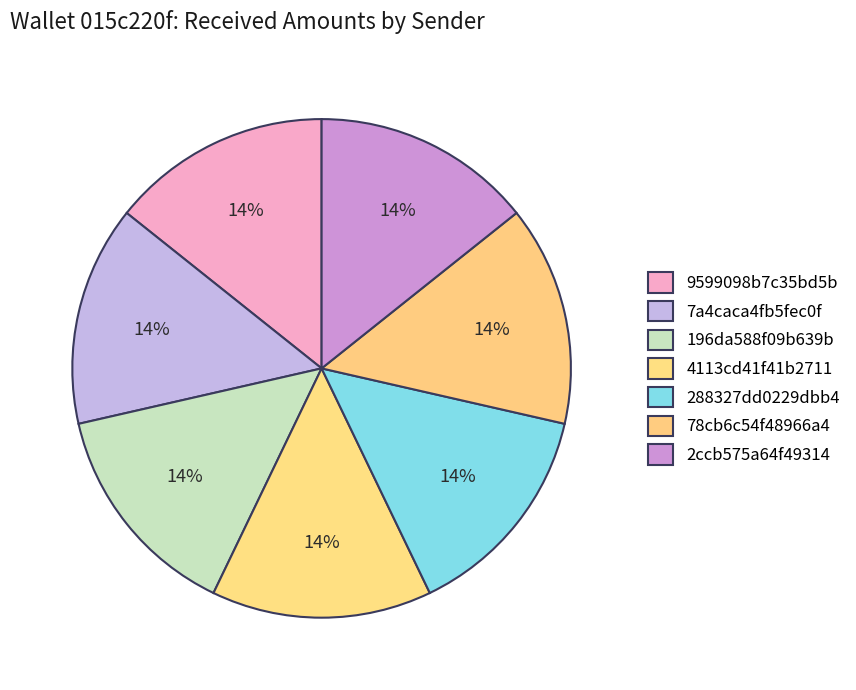

How much of the chart is everything except 9599098b7c35bd5b?

85.7%